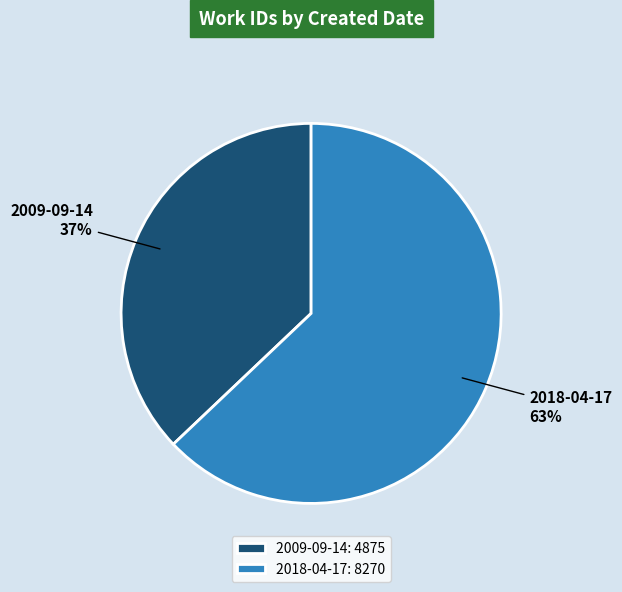

Approximately how many times larger is the value at 2009-09-14 compared to 2018-04-17?

0.6